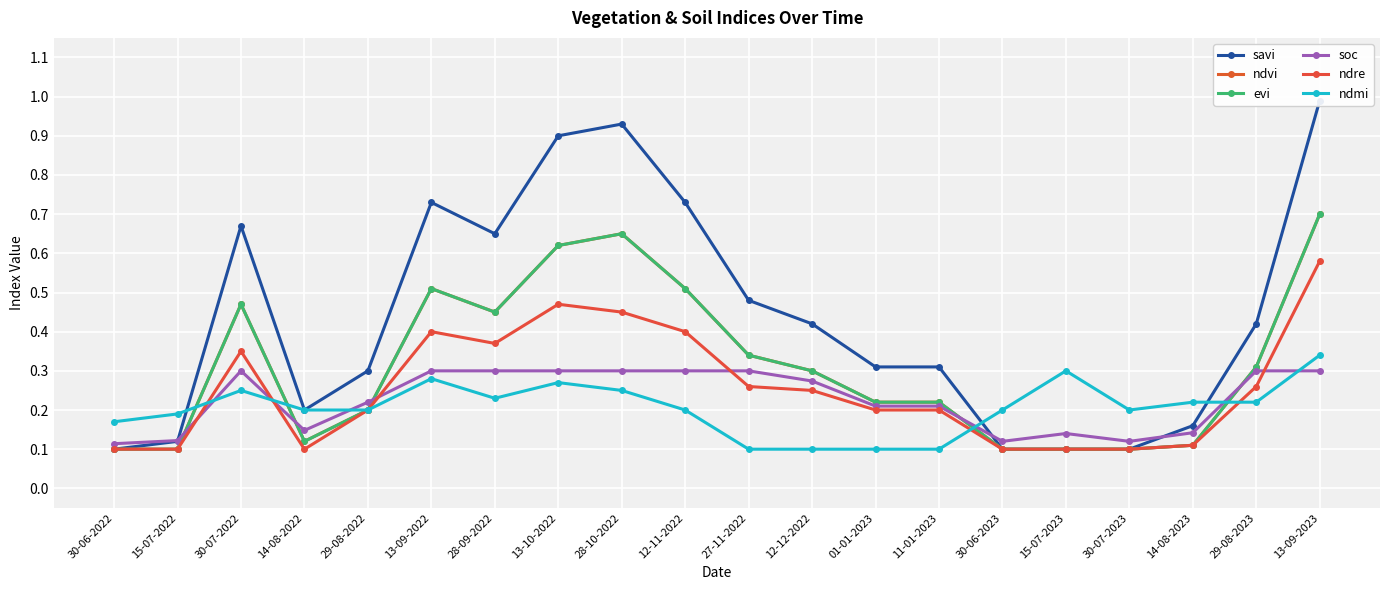

What is the spread (max minus min) of values at 30-06-2023?

0.1